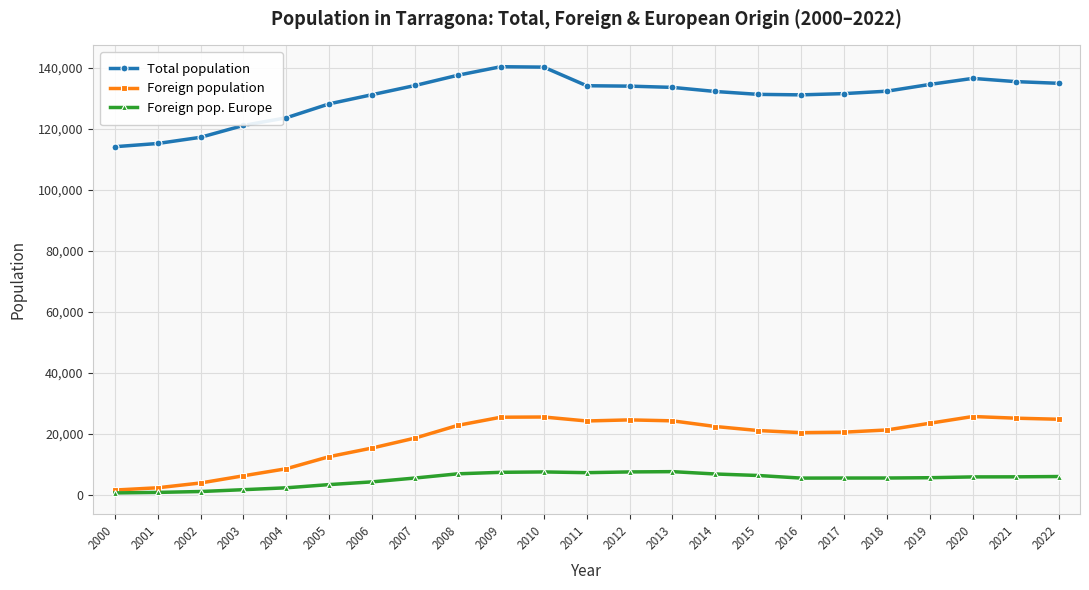

Does the chart have visible grid lines?

Yes